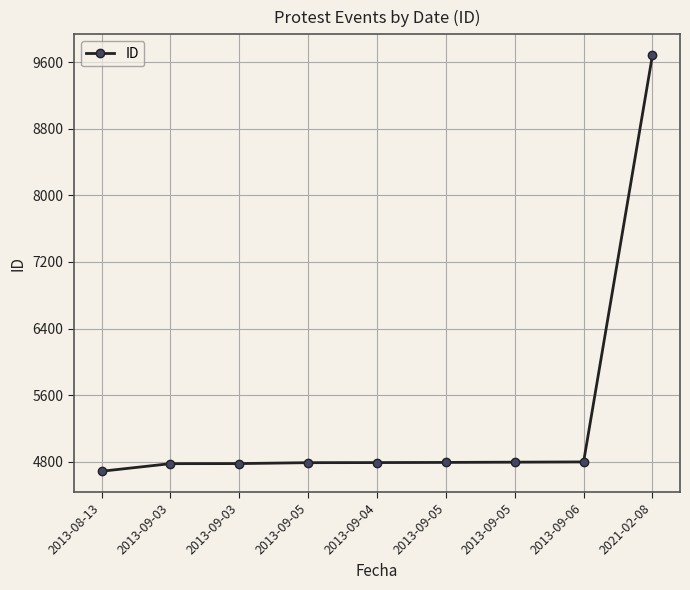

The value at 2013-09-05 is 4795. True or false?

True